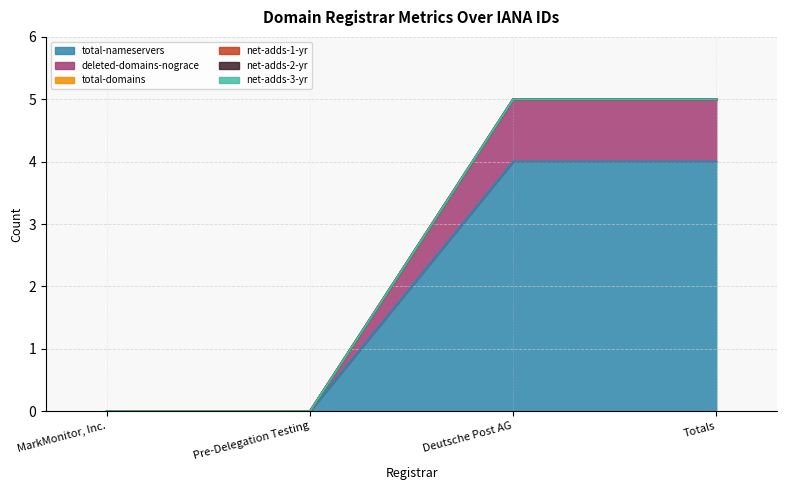

What is the label of the 1st point from the right?

Totals